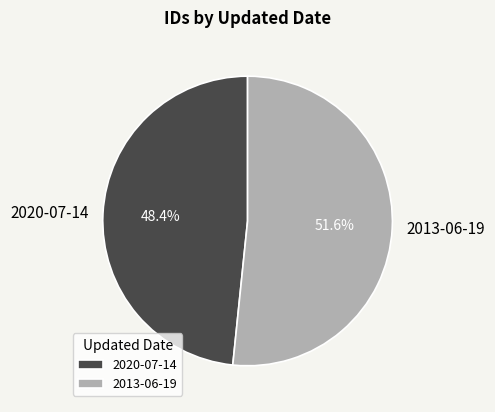

What is the largest slice in the pie chart?

2013-06-19